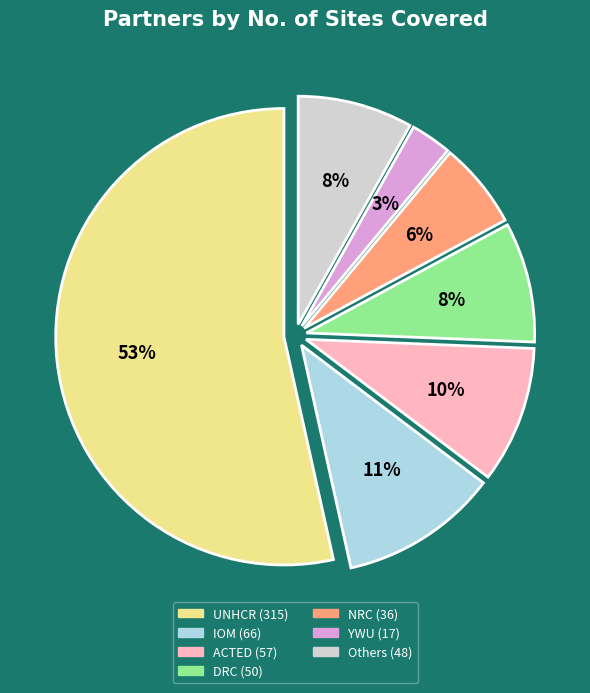

To the nearest percent, what is the average slice percentage?

14%